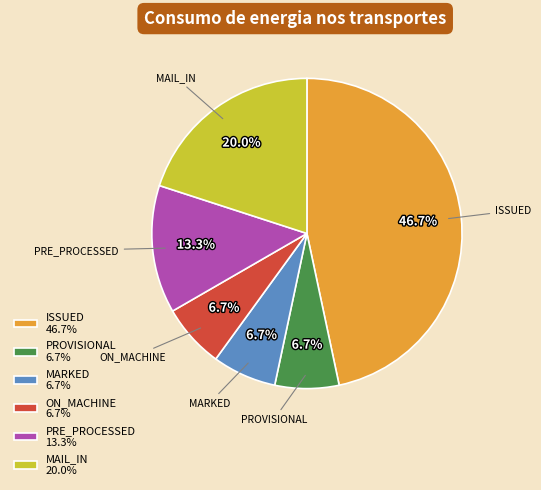

What percentage do ISSUED and MARKED together represent?

53.3%